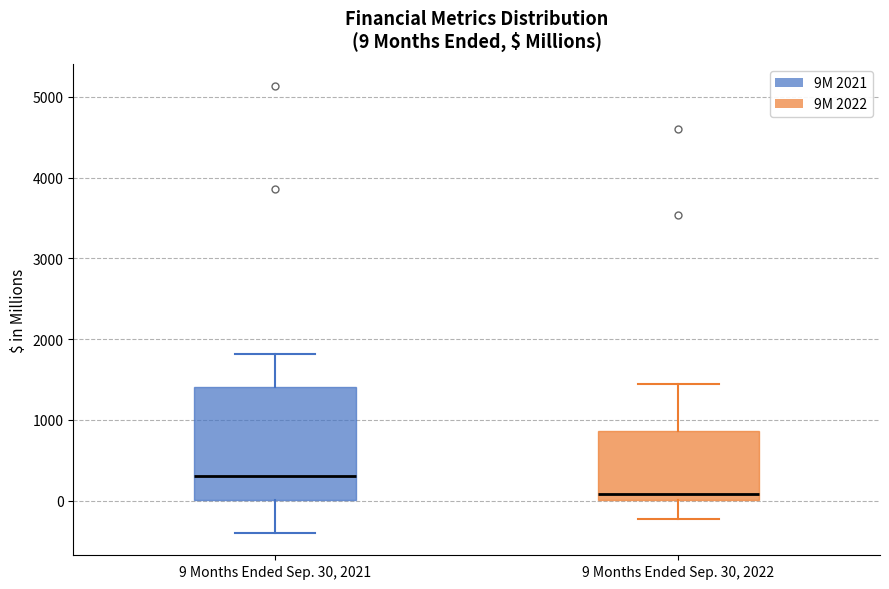

Which box is the tallest, from its lower edge to its upper edge?

9 Months Ended Sep. 30, 2021